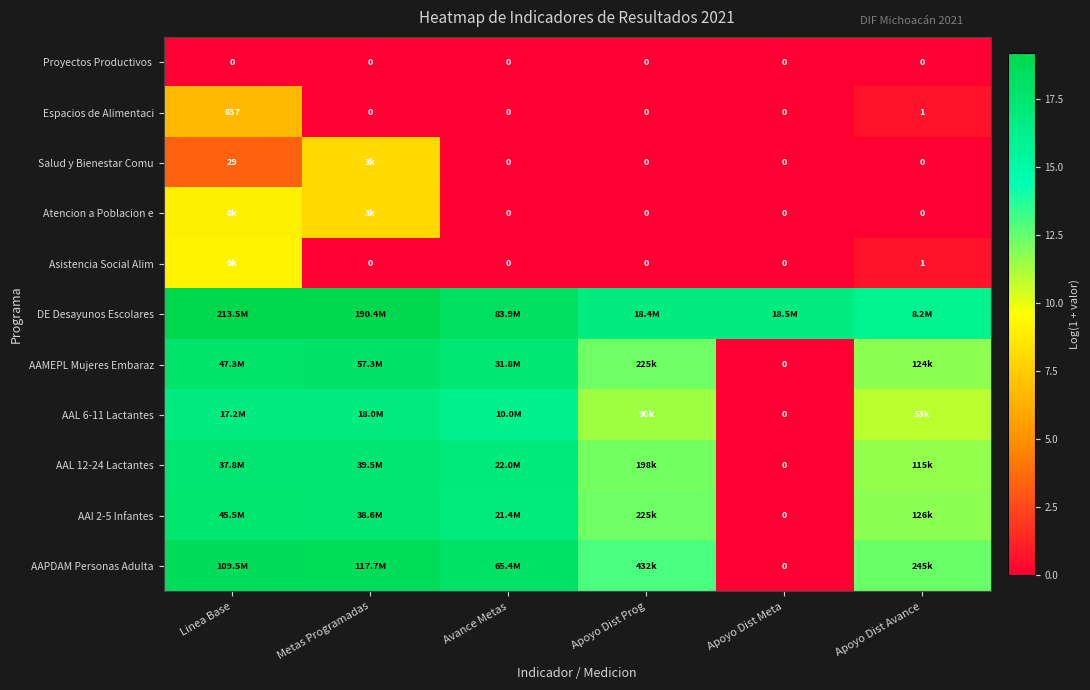

Between Apoyo Dist Meta and Linea Base, which is larger?

Apoyo Dist Meta